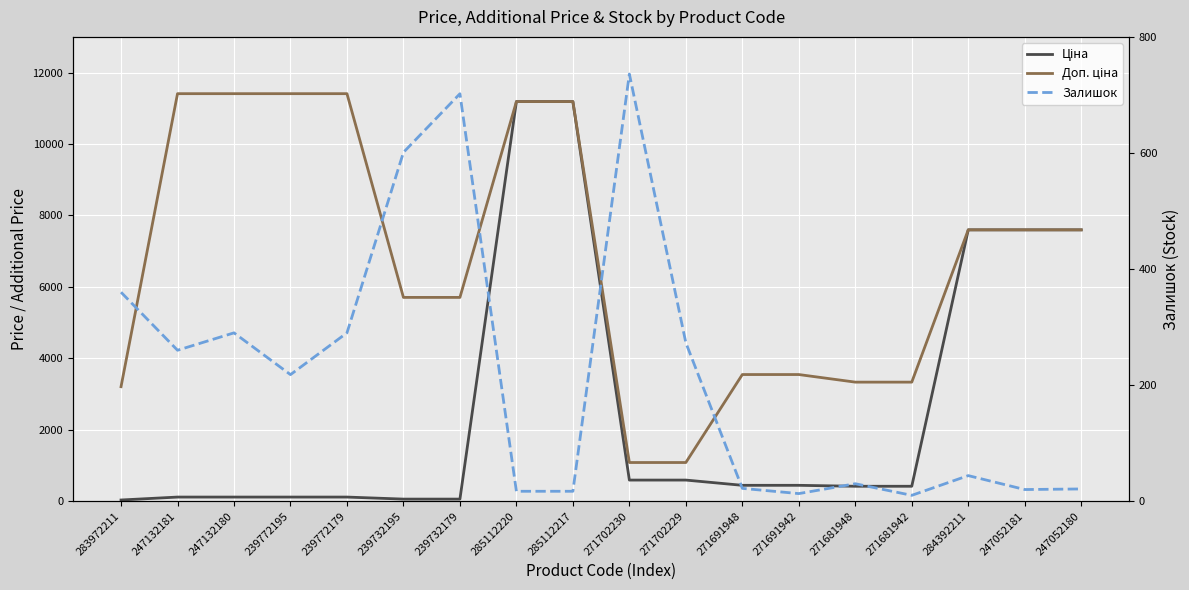

At which category does Залишок reach its first local peak?

247132180